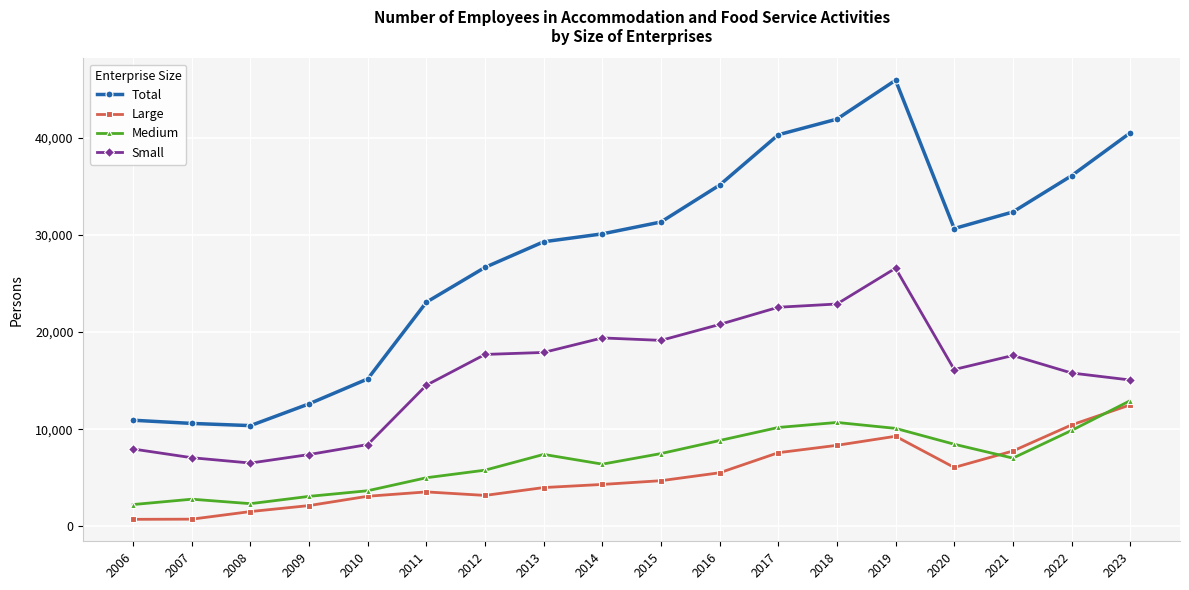

What is the minimum value for Total?

10369.0